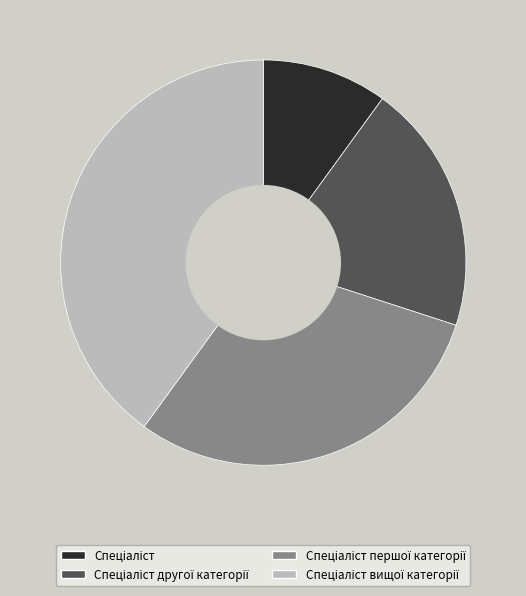

Does any single category account for the majority?

No